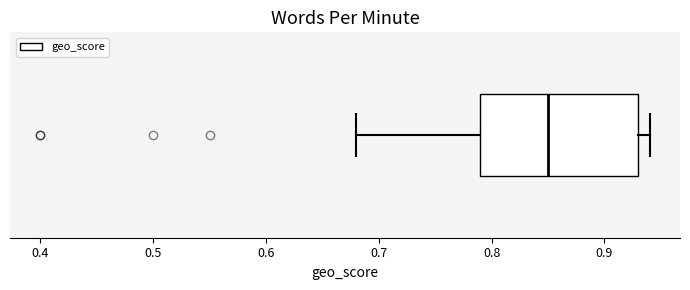

Transcribe this box plot: give where the median line is, the range the box spans, and where the two whiskers end, as read against the x-axis. The values are not printed on the chart, so give them approximately, as read against the axis.

median 0.85, box 0.79 to 0.93, whiskers 0.68 to 0.94